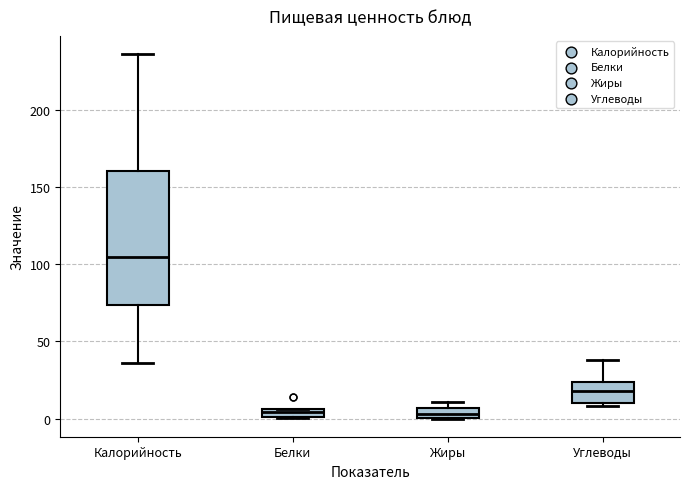

Comparing the boxes themselves (not the whiskers), which one is the tallest?

Калорийность